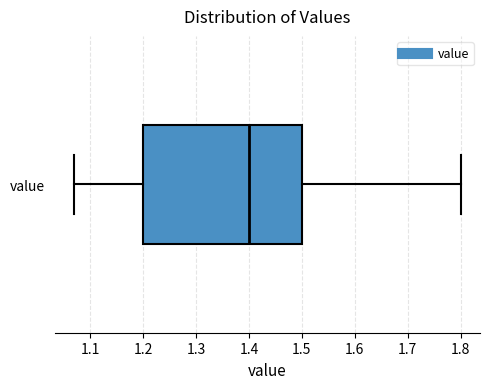

Transcribe this box plot: give where the median line is, the range the box spans, and where the two whiskers end, as read against the x-axis. The values are not printed on the chart, so give them approximately, as read against the axis.

median 1.40, box 1.20 to 1.50, whiskers 1.07 to 1.80